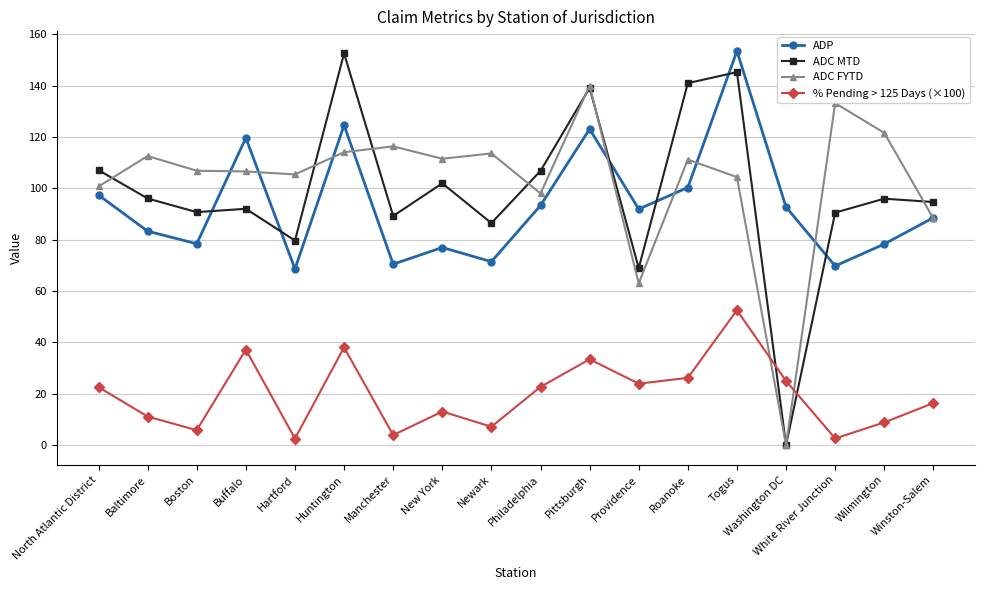

The value of ADP at Philadelphia is 42.8. True or false?

False